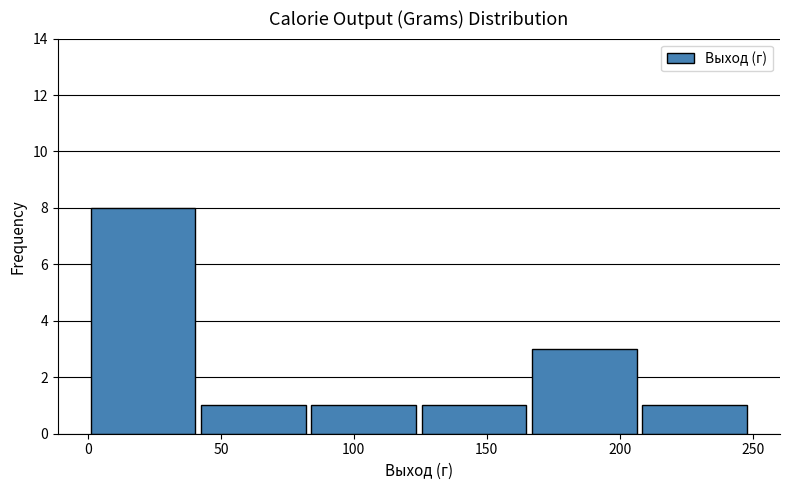

Reading left to right, list every bar in this chart as the range it spans on the x-axis followed by its height. Neither the bar edges nor the heights are printed on the chart, so give them approximately, as read against the axes.

1.0 to 42.5: 8
42.5 to 84.0: 1
84.0 to 125.5: 1
125.5 to 167.0: 1
167.0 to 208.5: 3
208.5 to 250.0: 1